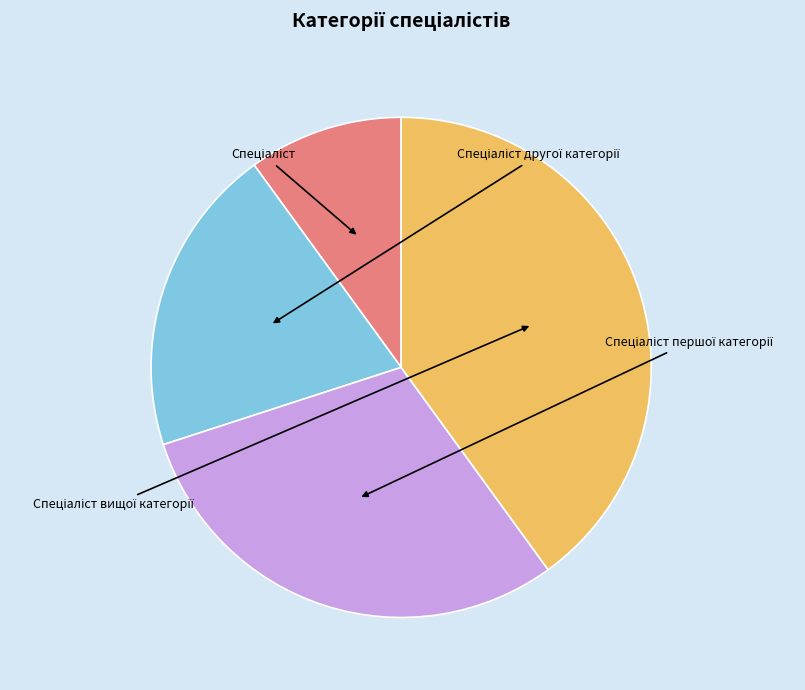

To the nearest percent, what percentage of the pie is Спеціаліст?

10%